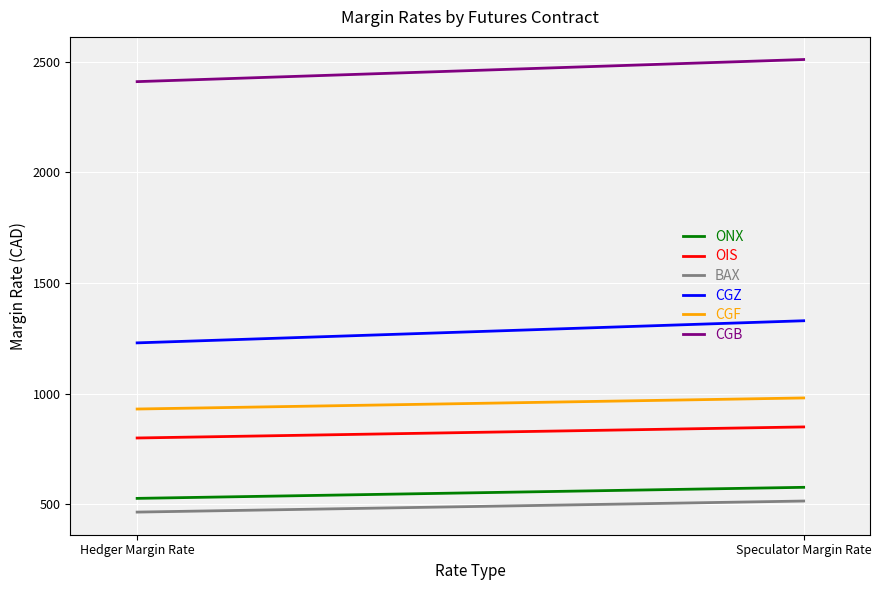

How many values in the ONX series are below 576?

1